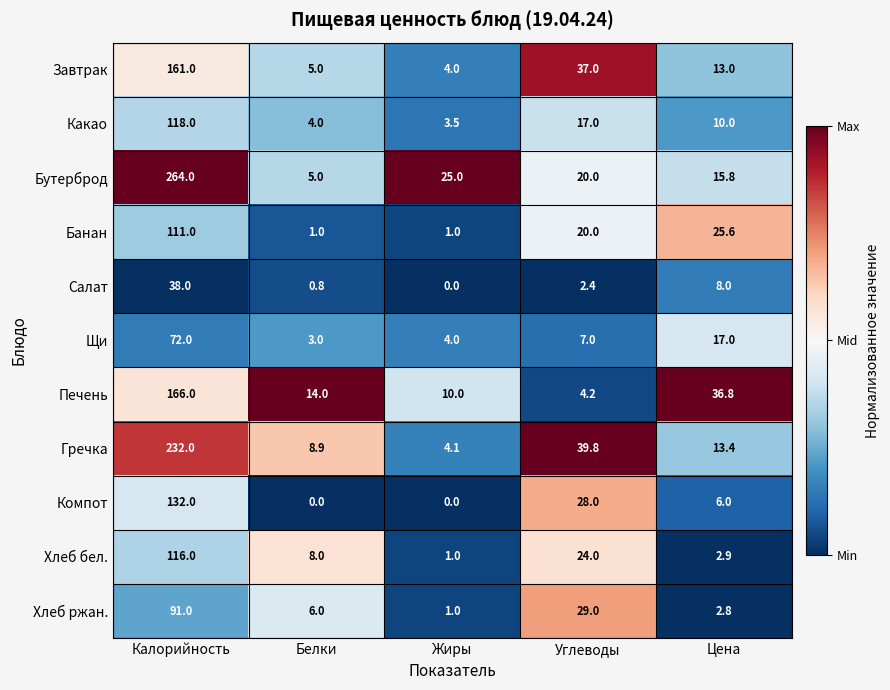

True or false: Компот has a value of 132.0 at Калорийность.

True